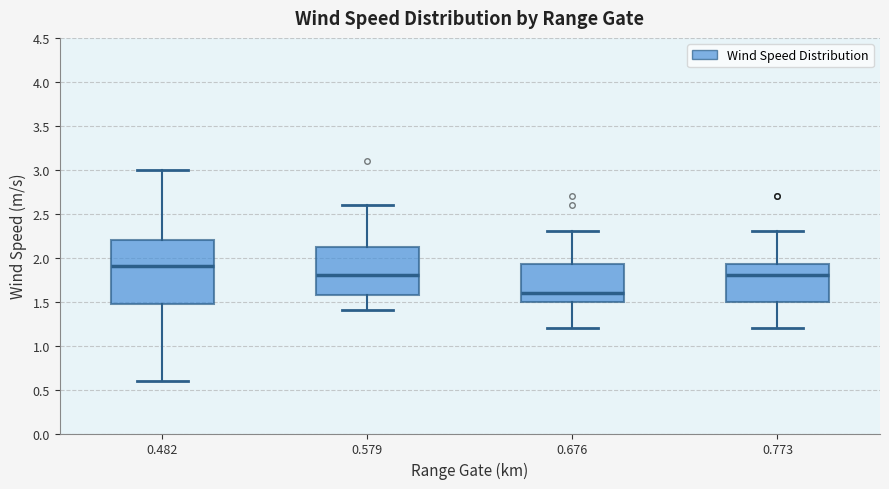

Which box is the tallest, from its lower edge to its upper edge?

0.482